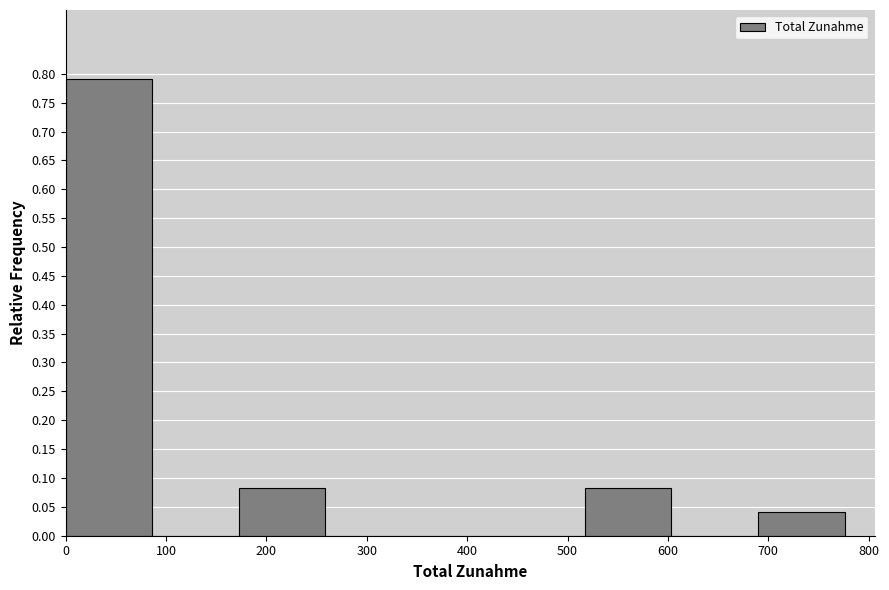

How tall is the bar that spans 520 to 600 on the x-axis? Neither the bar edges nor the heights are printed on the chart, so give them approximately, as read against the axes.

0.085